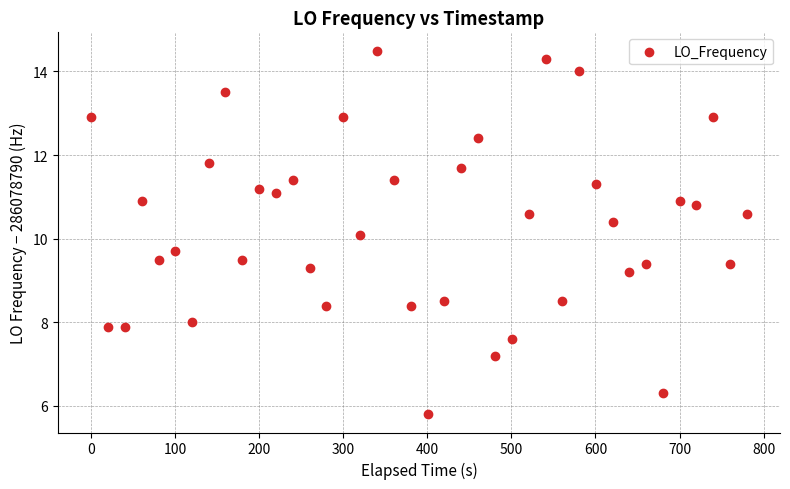

What Y value in the scatter plot is closest to 10?

10.1